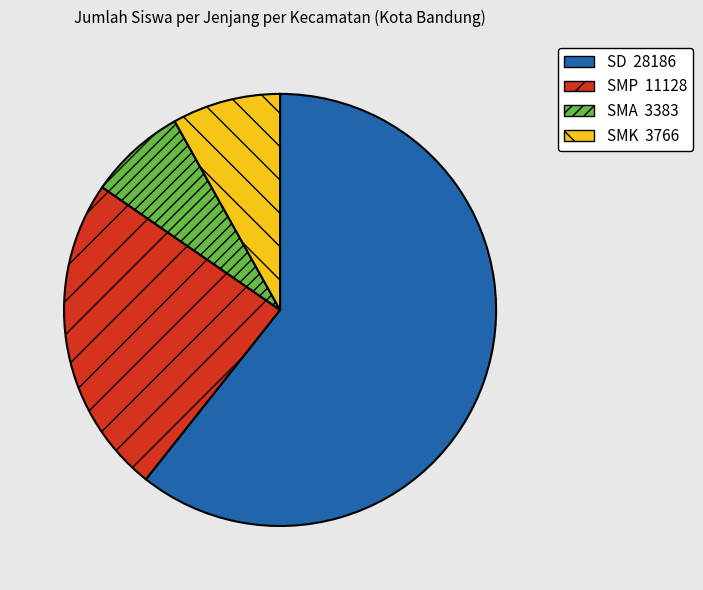

Count the number of slices in the pie.

4